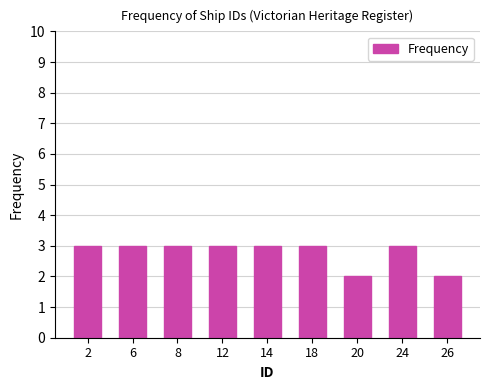

Reading right to left, extract all data points from this chart.

26=2	24=3	20=2	18=3	14=3	12=3	8=3	6=3	2=3